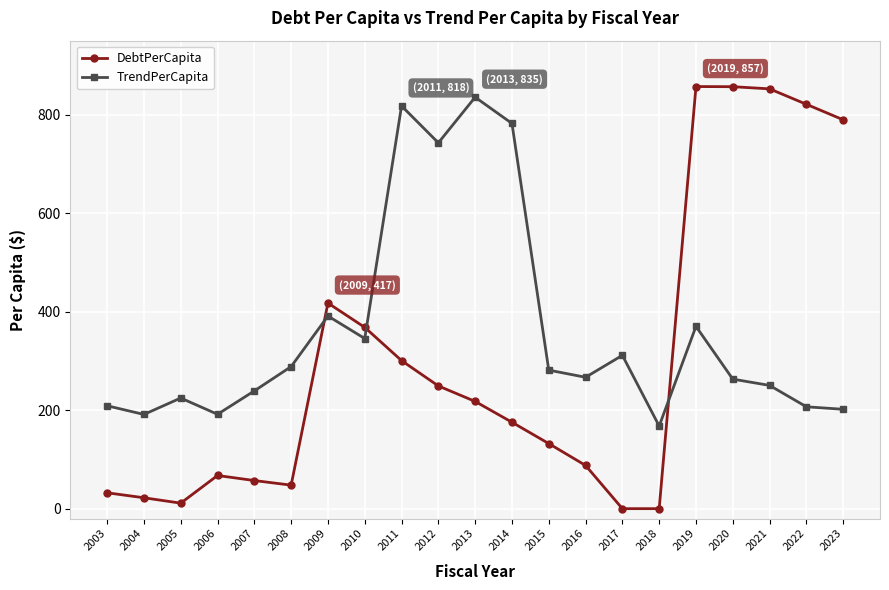

At how many categories does at least one series exceed 599?

9